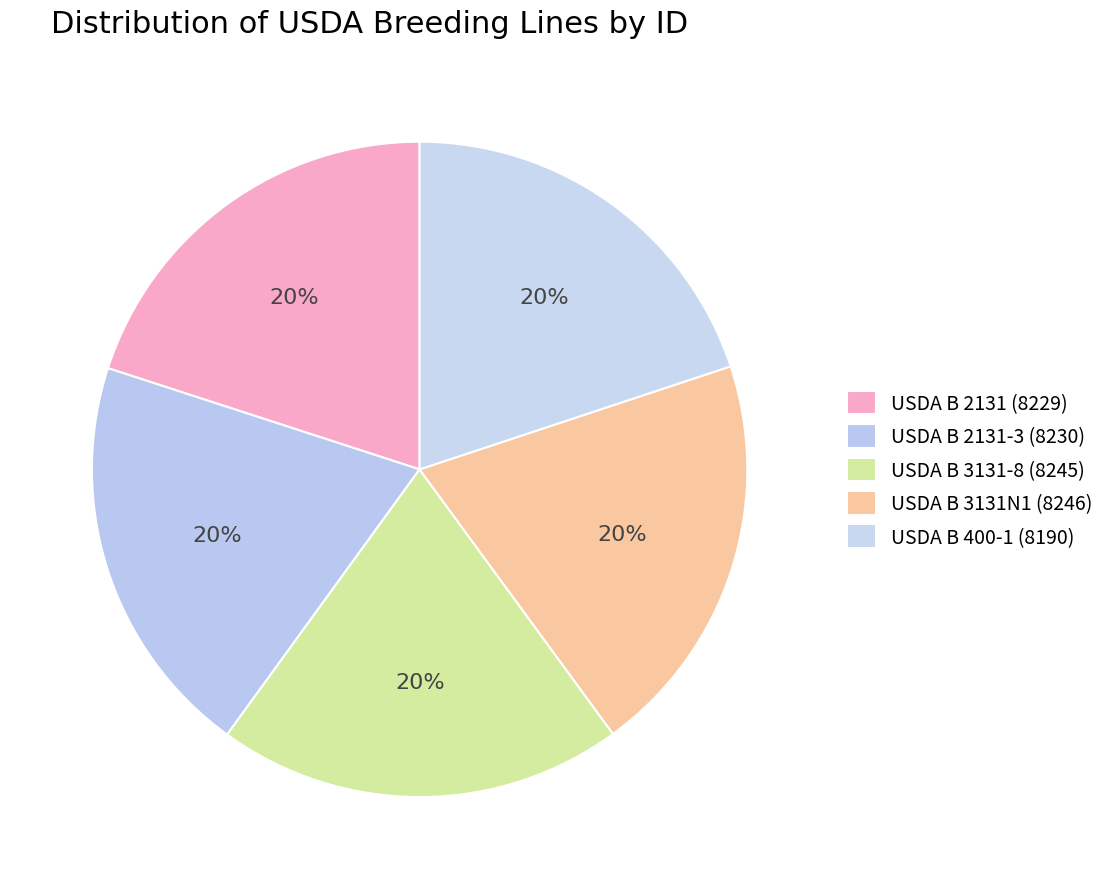

How many slices are in this pie chart?

5